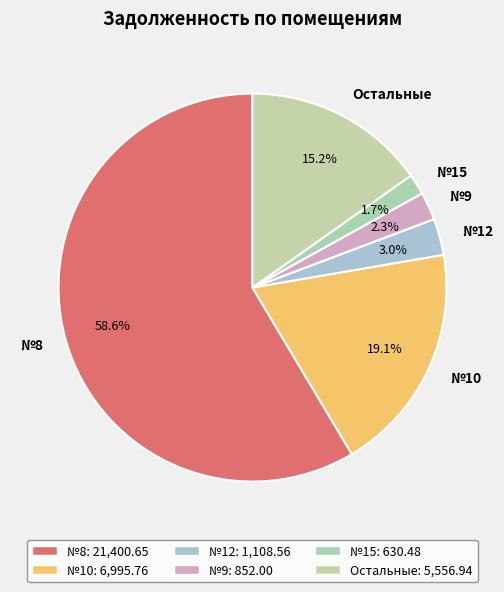

Is the sum of Остальные and №9 greater than half?

No